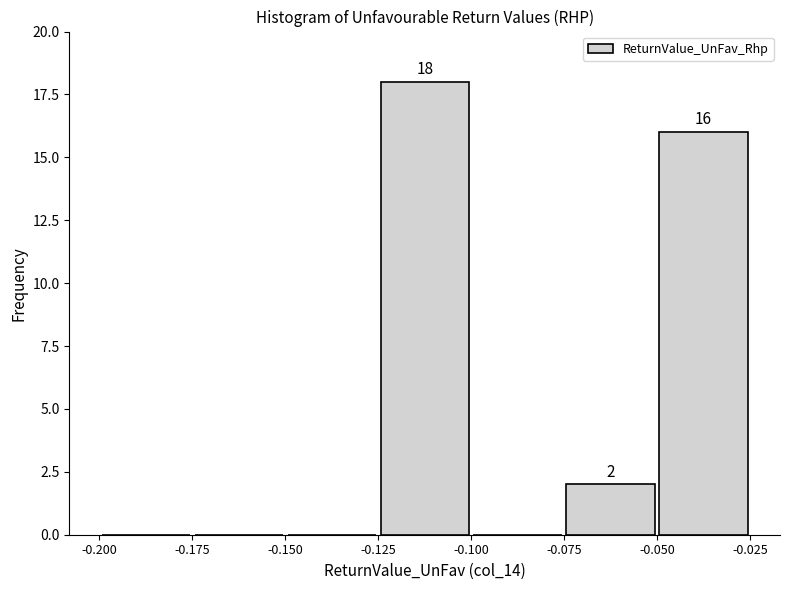

Over which range of the x-axis is the bar tallest?

-0.125 to -0.100